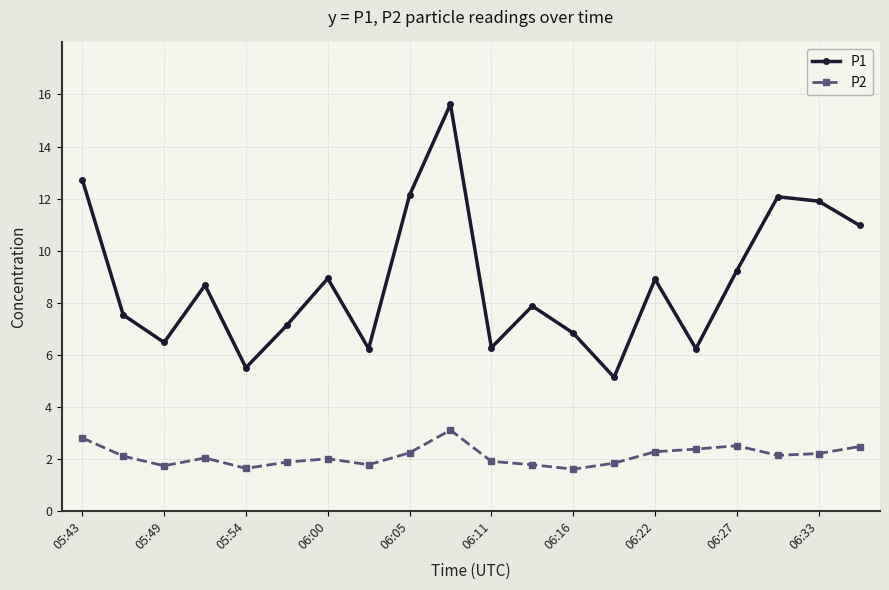

List the series in order of their overall mean, highest first.

P1, P2